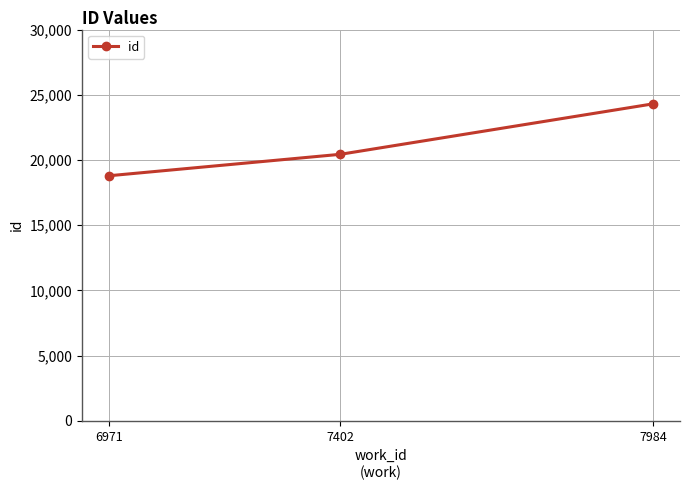

Approximately how many times larger is the value at 6971 compared to 7984?

0.8